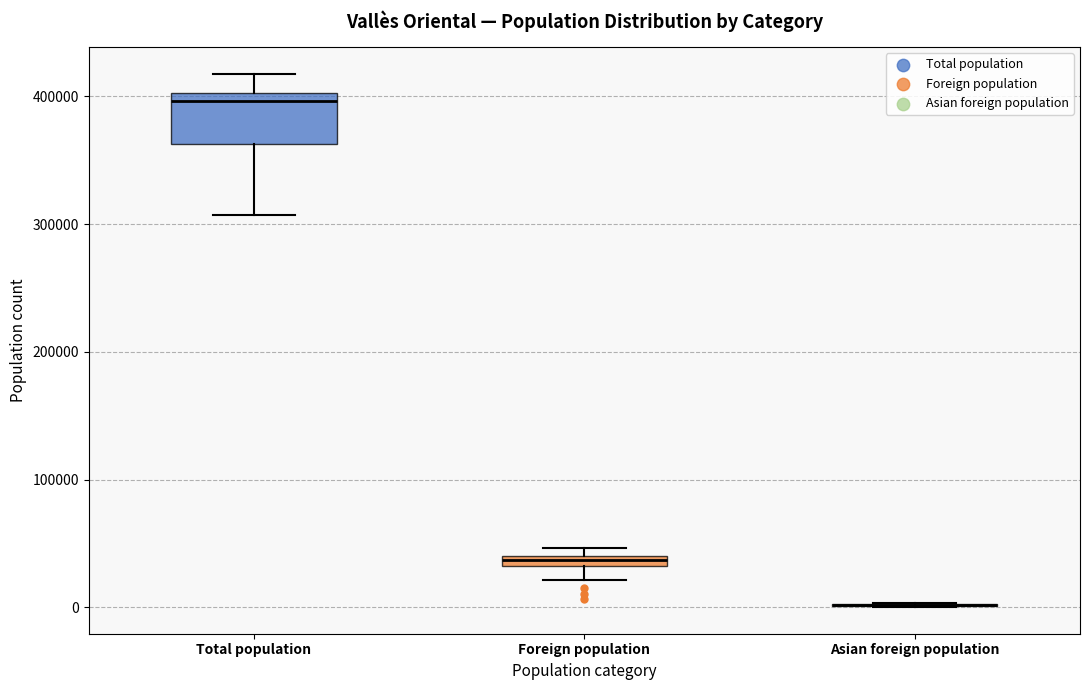

Which box is the tallest, from its lower edge to its upper edge?

Total population